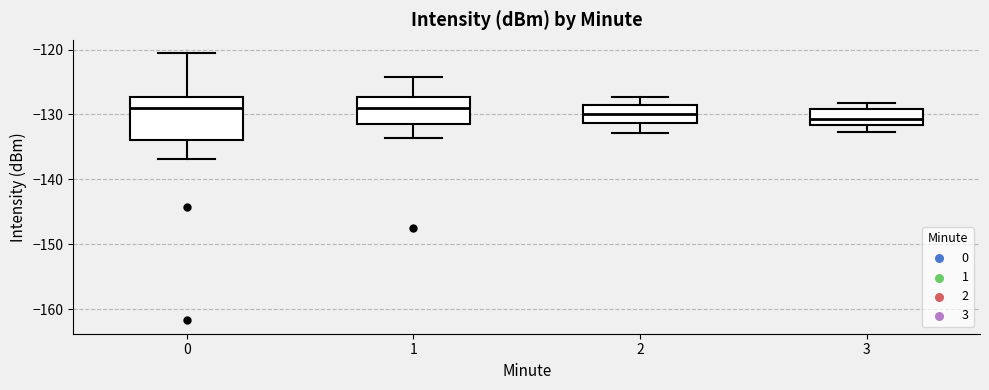

Which box is the tallest, from its lower edge to its upper edge?

0